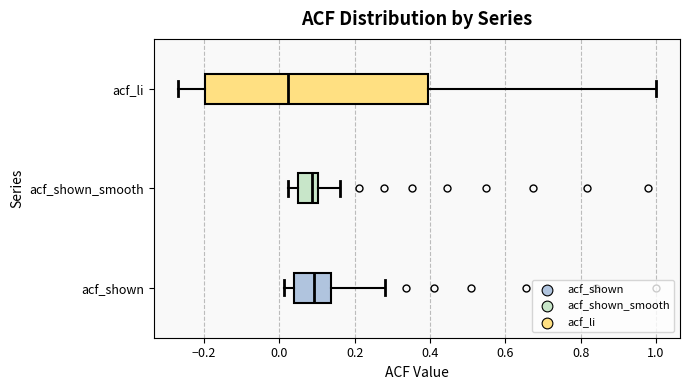

Which box's median line is the furthest to the left?

acf_li